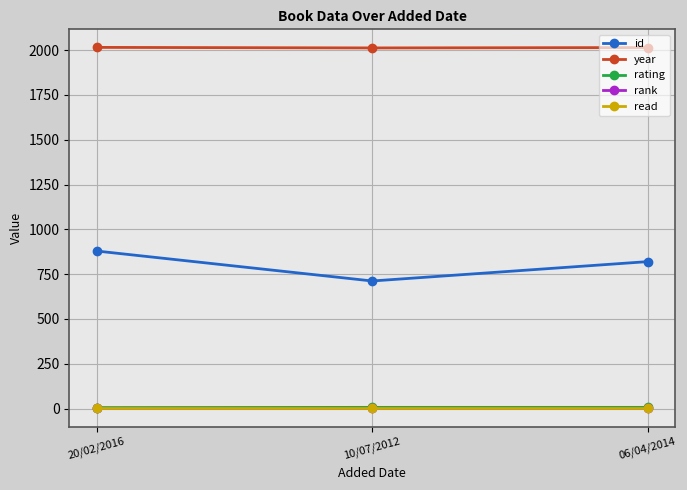

Does the chart have visible grid lines?

Yes